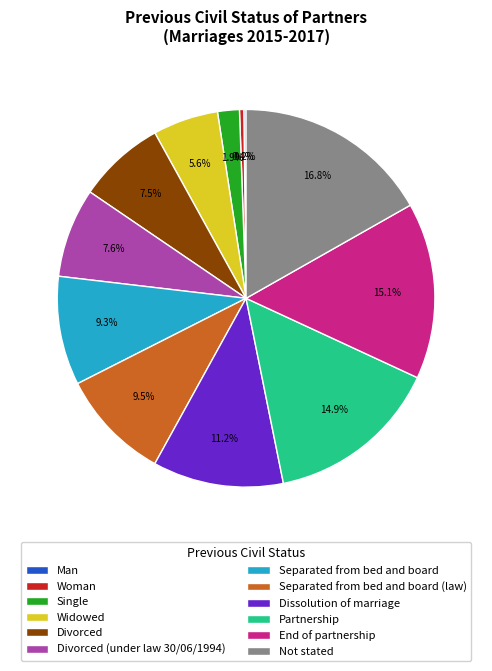

Is there any slice that represents more than half of the pie?

No